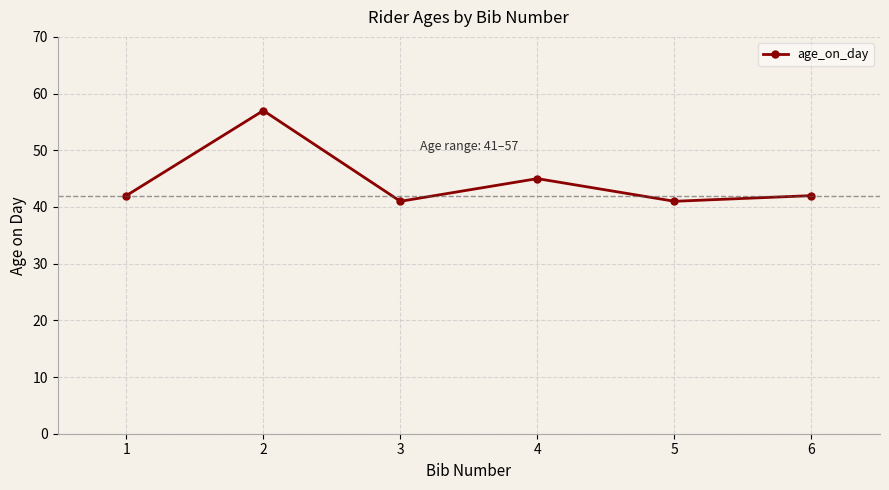

The value at 4 is 78. True or false?

False